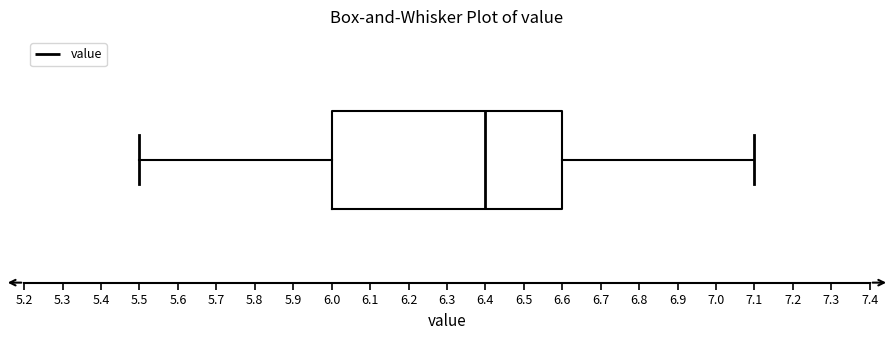

Transcribe this box plot: give where the median line is, the range the box spans, and where the two whiskers end, as read against the x-axis. The values are not printed on the chart, so give them approximately, as read against the axis.

median 6.4, box 6.0 to 6.6, whiskers 5.5 to 7.1